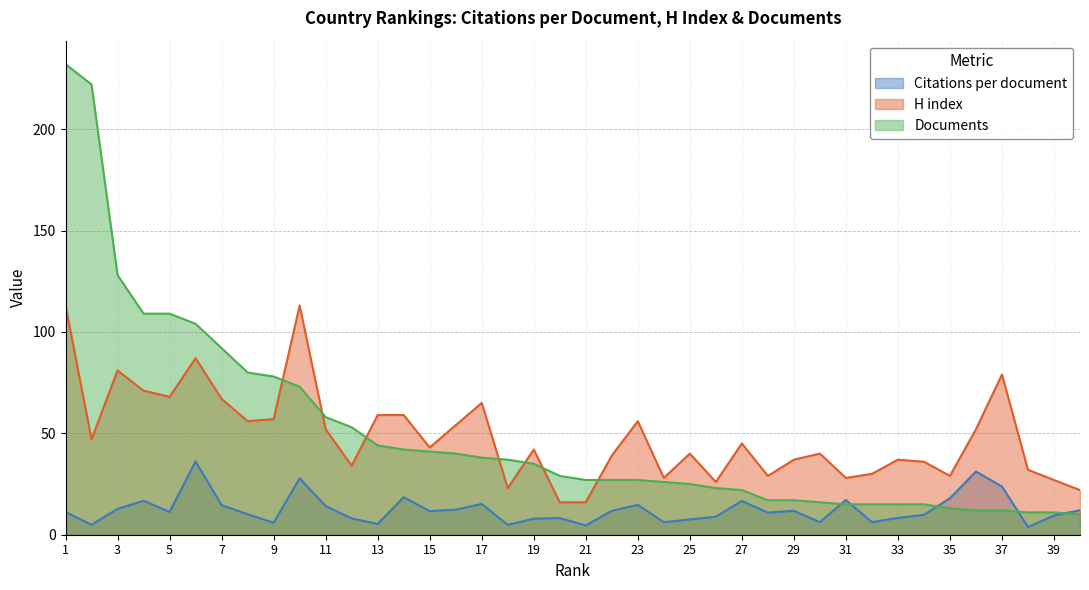

How many lines are shown in the chart?

3